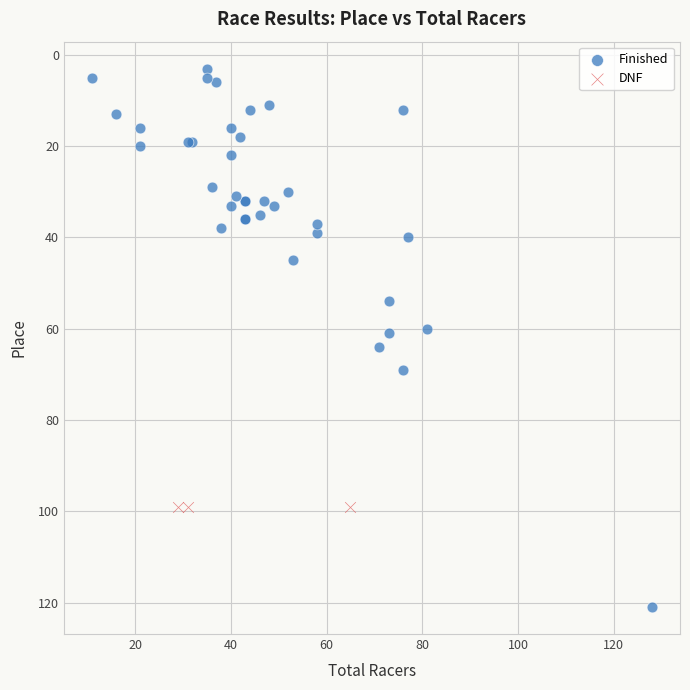

Which series reaches the maximum Y coordinate?

Finished